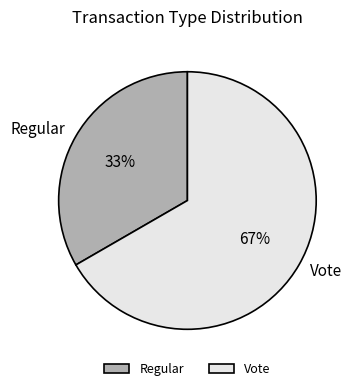

Which category has the smallest portion of the pie?

Regular